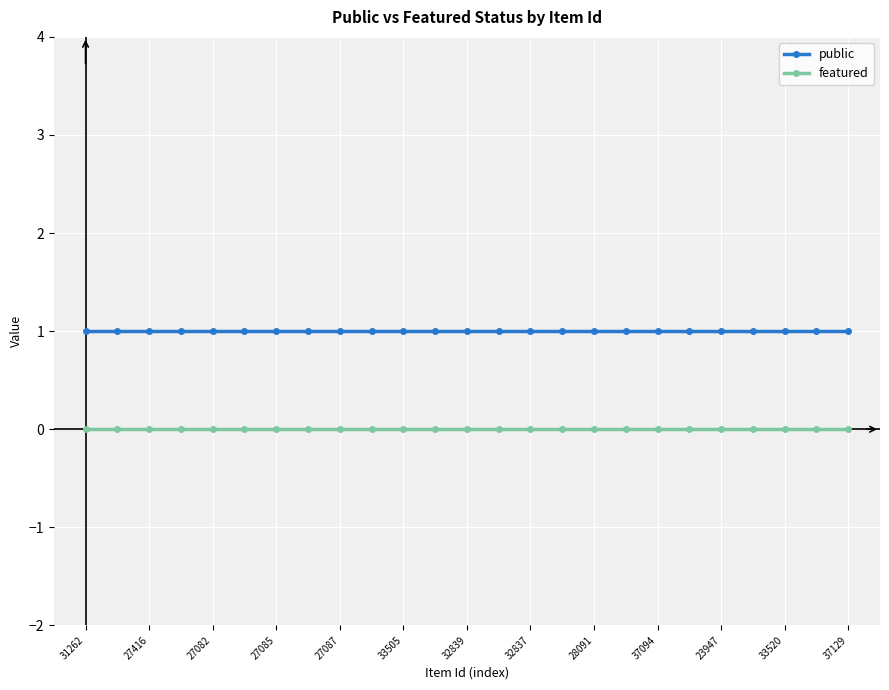

Rank the series by their average value, from lowest to highest.

featured, public